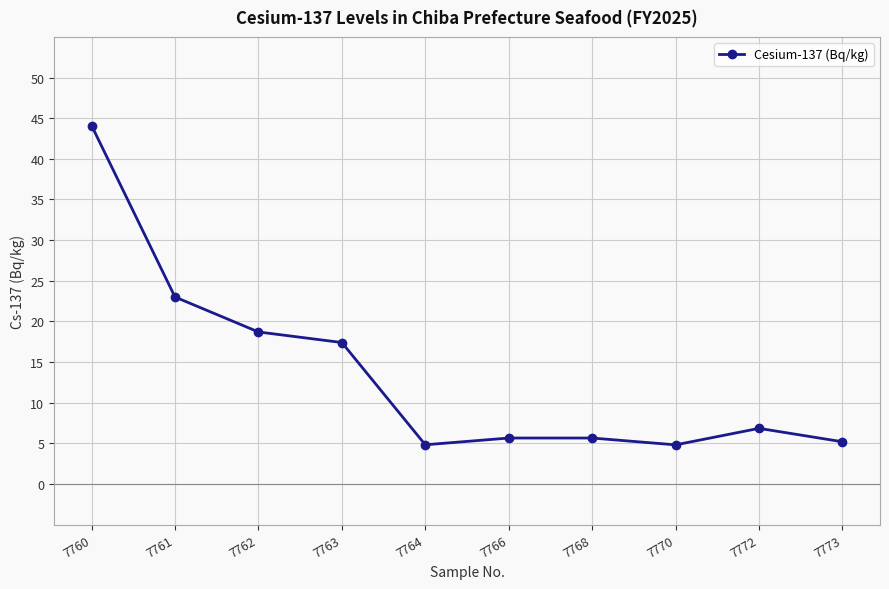

How many values exceed 6?

5